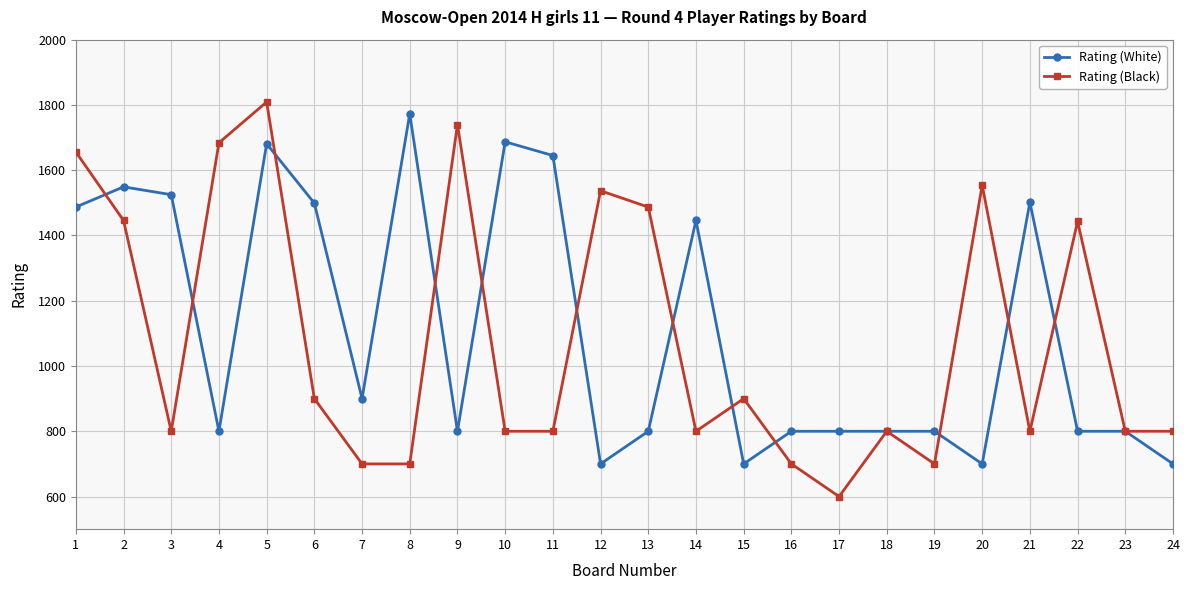

The Rating (Black) series shows 1740 at 9. True or false?

True